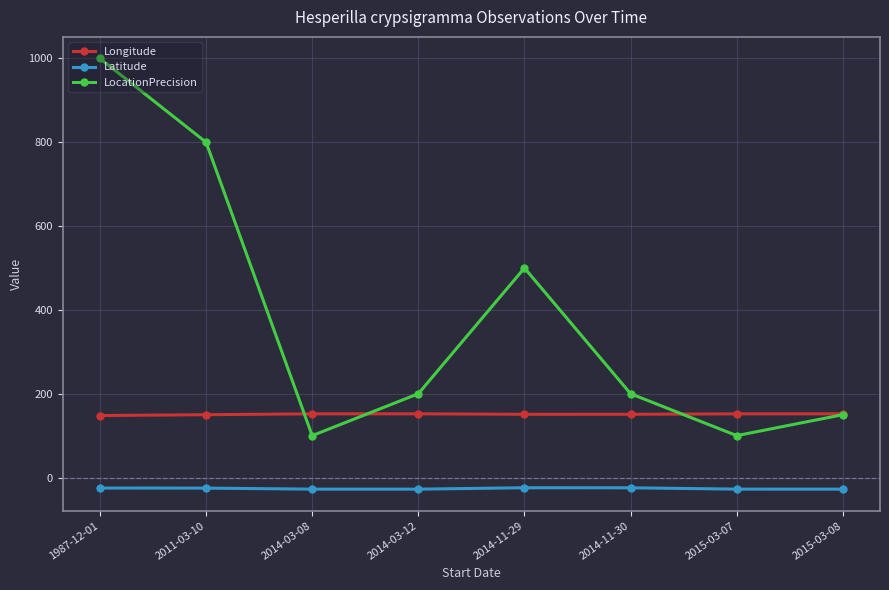

Where is the first local minimum for LocationPrecision?

2014-03-08